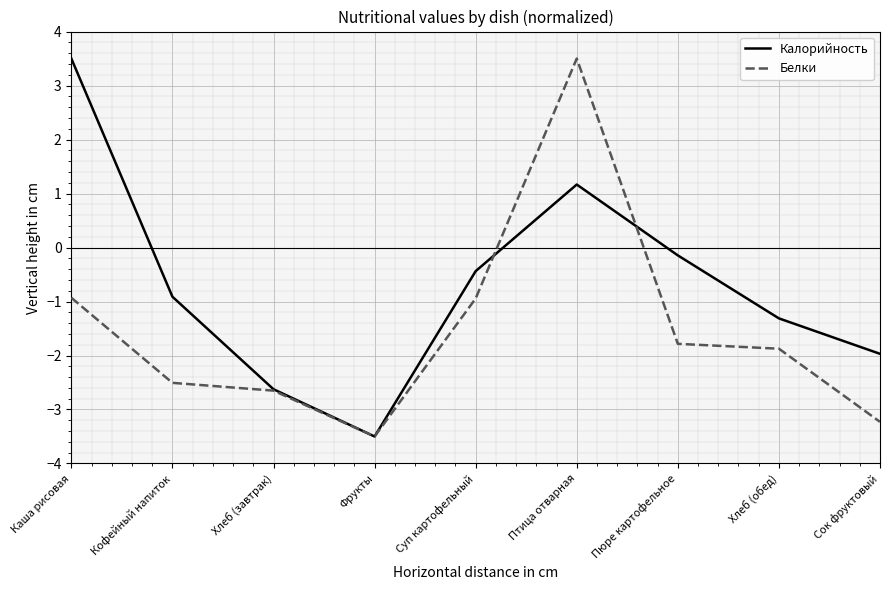

At which category does Калорийность reach its first local valley?

Фрукты